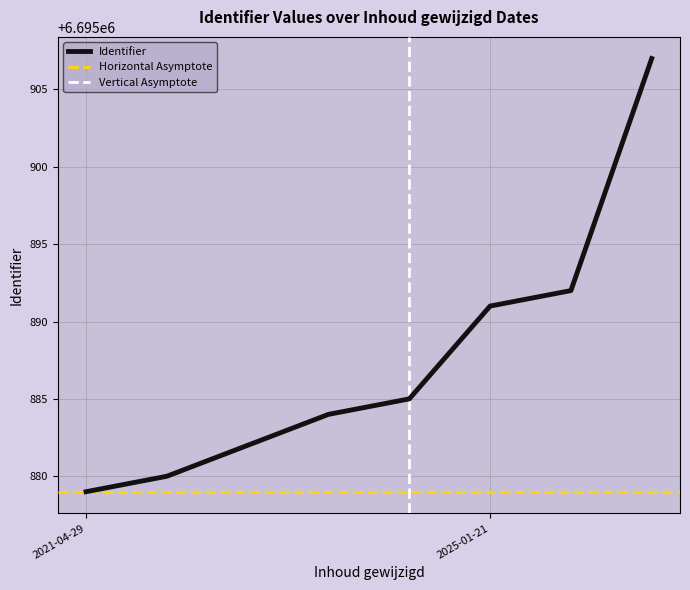

How many values exceed 6695885?

3